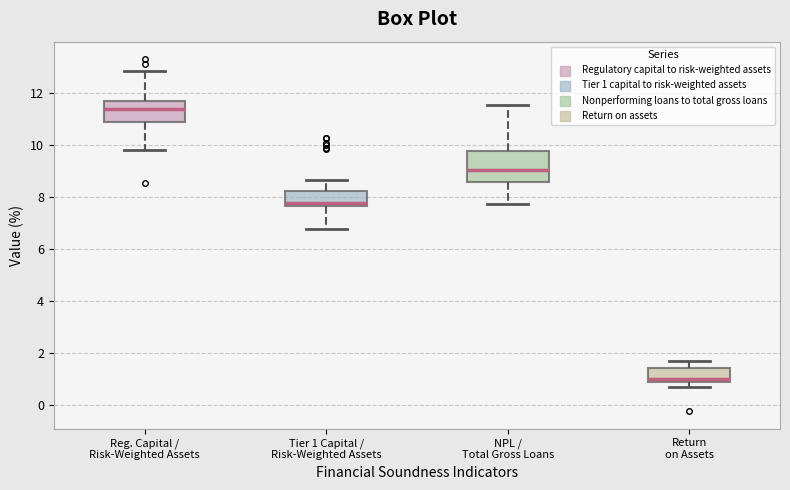

Reading left to right, transcribe this box plot: for each box, give where its median line is, the range the box spans, and where its two whiskers end, as read against the y-axis. The values are not printed on the chart, so give them approximately, as read against the axis.

Reg. Capital / Risk-Weighted Assets: median 11.4, box 11.0 to 11.8, whiskers 9.8 to 12.8
Tier 1 Capital / Risk-Weighted Assets: median 7.8, box 7.6 to 8.2, whiskers 6.8 to 8.6
NPL / Total Gross Loans: median 9.0, box 8.6 to 9.8, whiskers 7.8 to 11.6
Return on Assets: median 1.0, box 0.8 to 1.4, whiskers 0.6 to 1.6